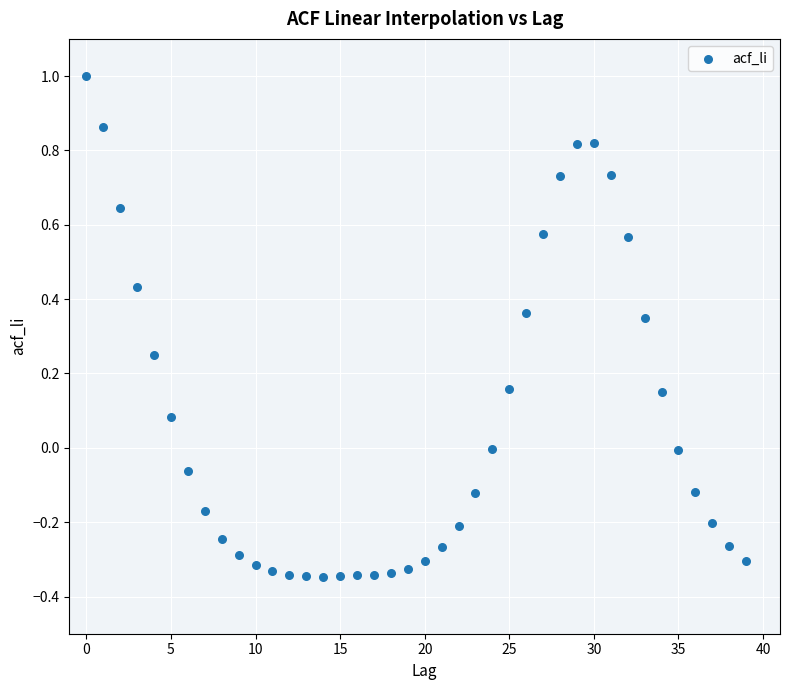

What is the range of Y values (max minus min)?

1.3